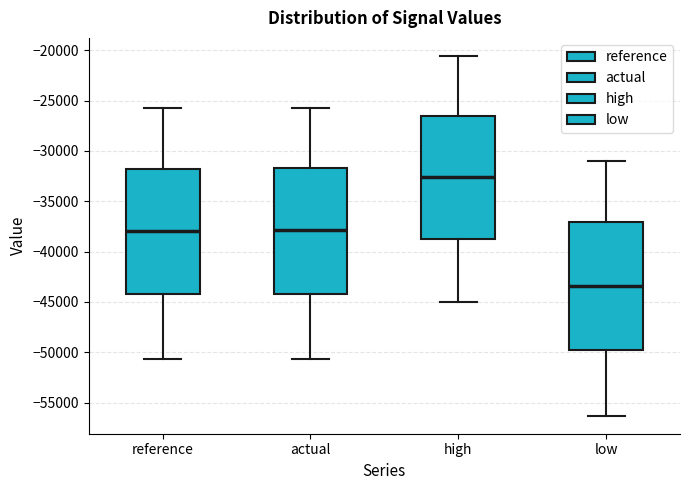

Which box's median line is the highest?

high